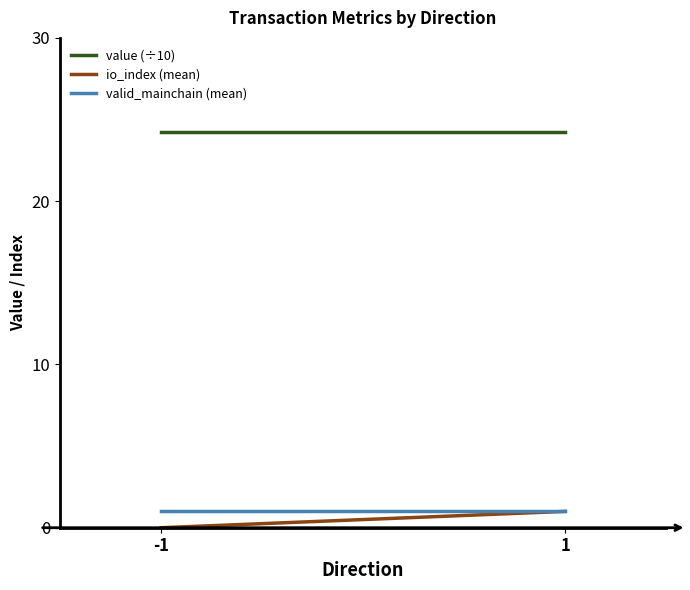

Is it true that value (÷10) equals 42.5 at -1?

False